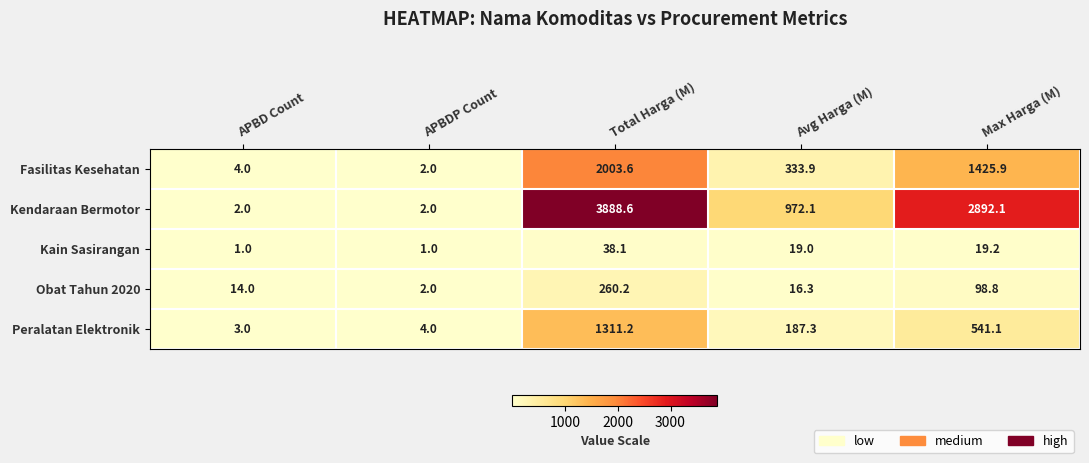

What is the spread (max minus min) of values at Avg Harga (M)?

955.8